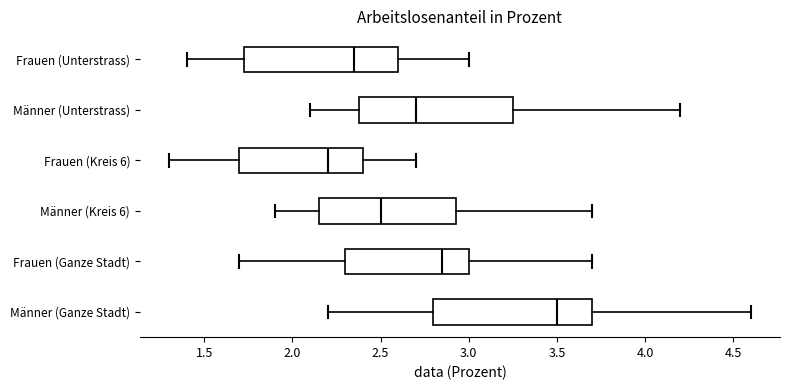

Reading bottom to top, transcribe this box plot: for each box, give where its median line is, the range the box spans, and where its two whiskers end, as read against the x-axis. The values are not printed on the chart, so give them approximately, as read against the axis.

Männer (Ganze Stadt): median 3.50, box 2.80 to 3.70, whiskers 2.20 to 4.60
Frauen (Ganze Stadt): median 2.85, box 2.30 to 3.00, whiskers 1.70 to 3.70
Männer (Kreis 6): median 2.50, box 2.15 to 2.95, whiskers 1.90 to 3.70
Frauen (Kreis 6): median 2.20, box 1.70 to 2.40, whiskers 1.30 to 2.70
Männer (Unterstrass): median 2.70, box 2.40 to 3.25, whiskers 2.10 to 4.20
Frauen (Unterstrass): median 2.35, box 1.75 to 2.60, whiskers 1.40 to 3.00